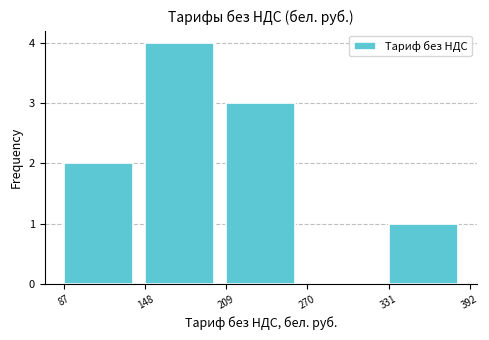

What is the height of the bar covering 148 to 209 on the x-axis? The values are not printed on the chart, so give them approximately, as read against the axis.

4